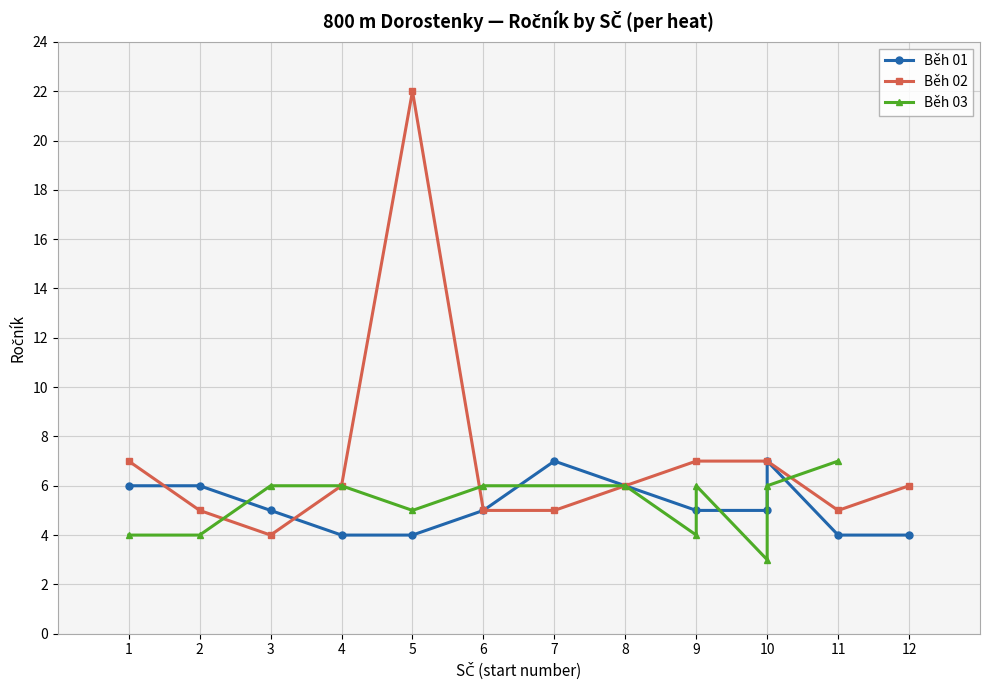

At how many categories does at least one series exceed 17?

1